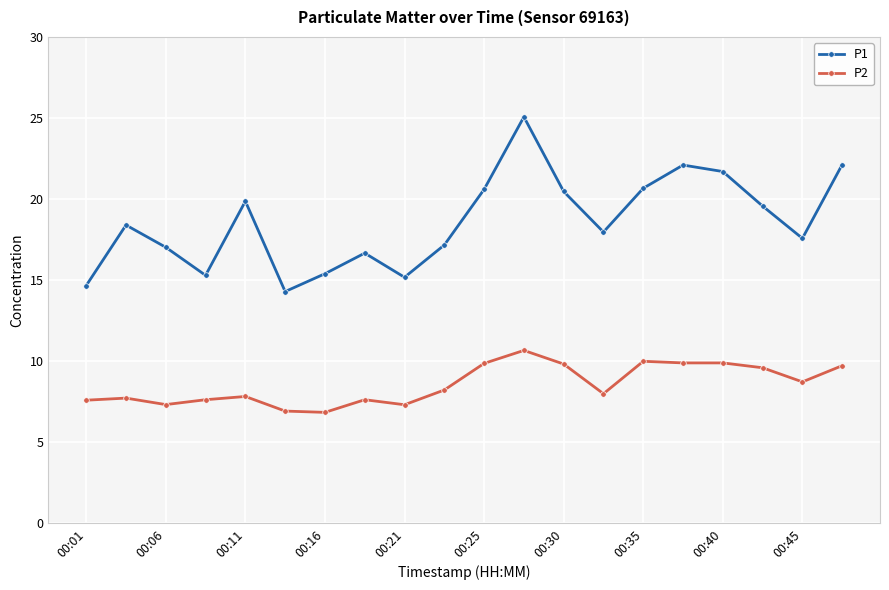

What is the sum of all P2 values?

171.3